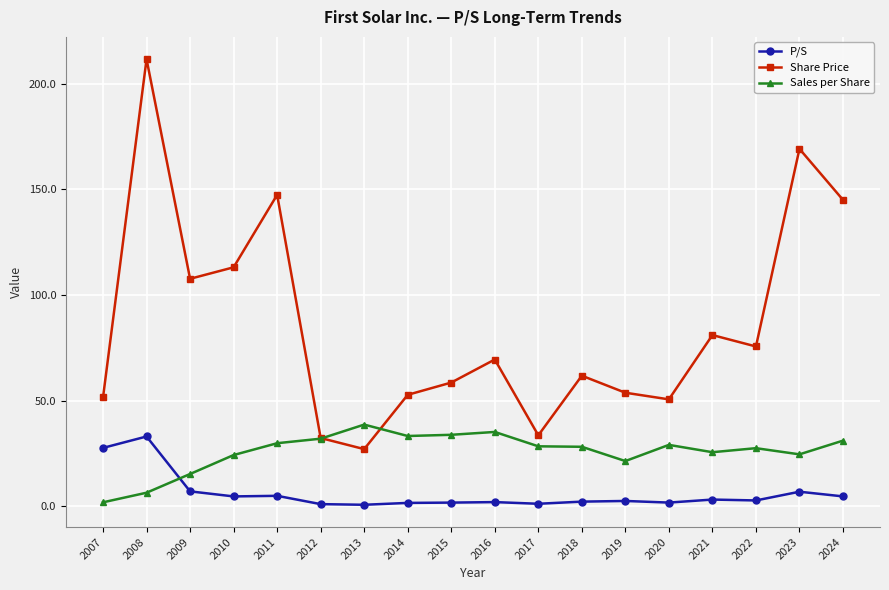

How many interior local peaks does the Share Price series have?

6